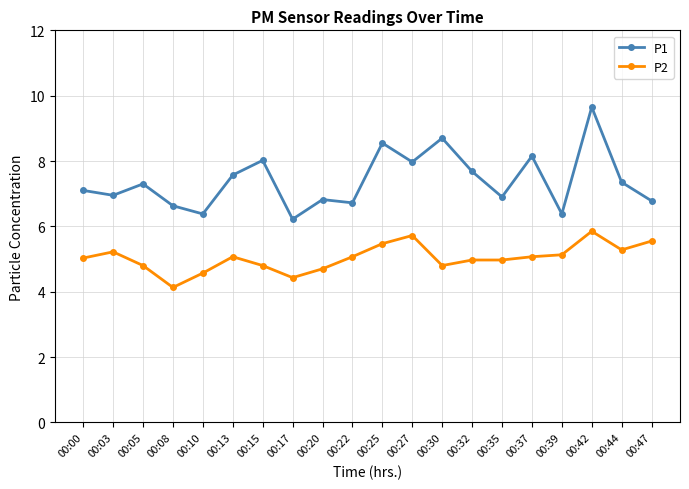

What is the spread (max minus min) of values at 00:42?

3.8